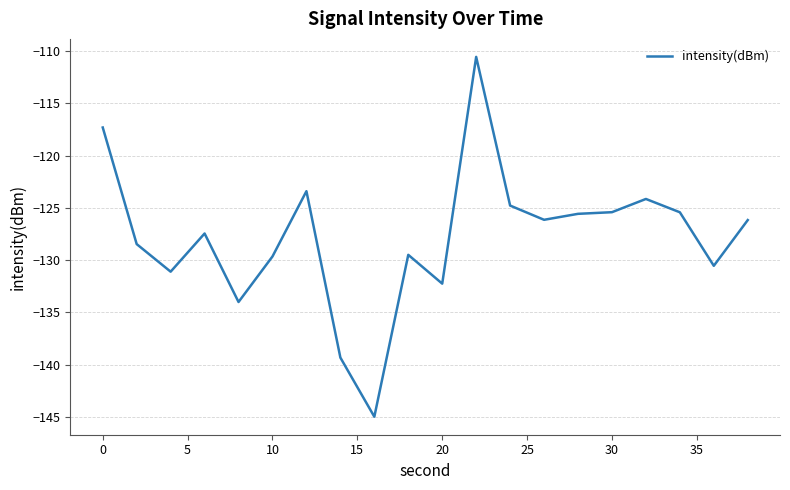

What is the greatest value displayed?

-110.6